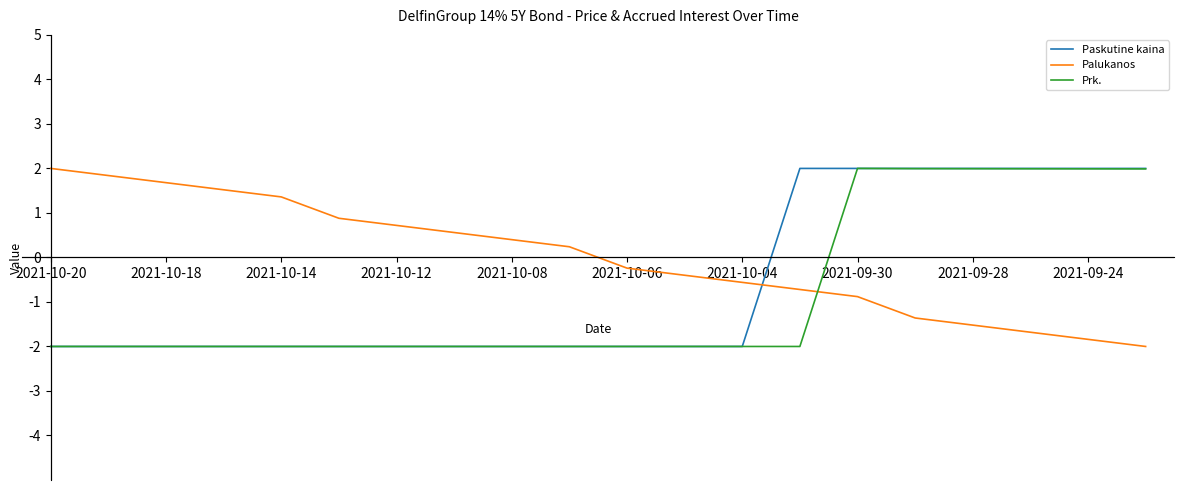

Count the number of data series in this chart.

3